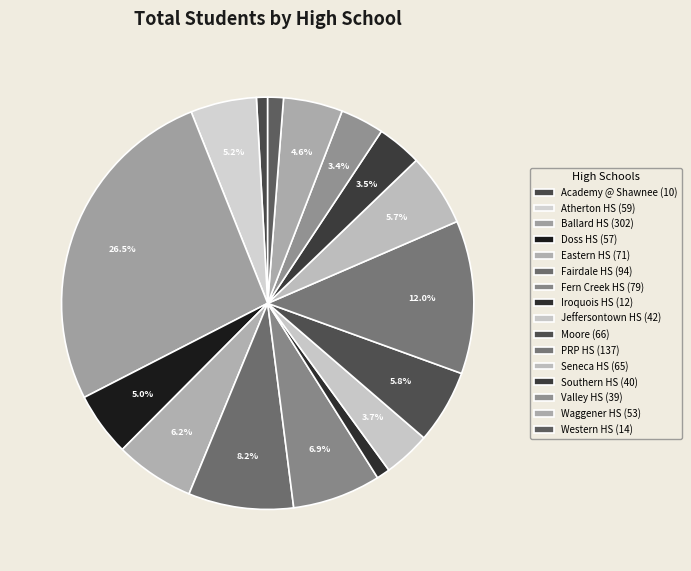

How many segments does this pie chart have?

16